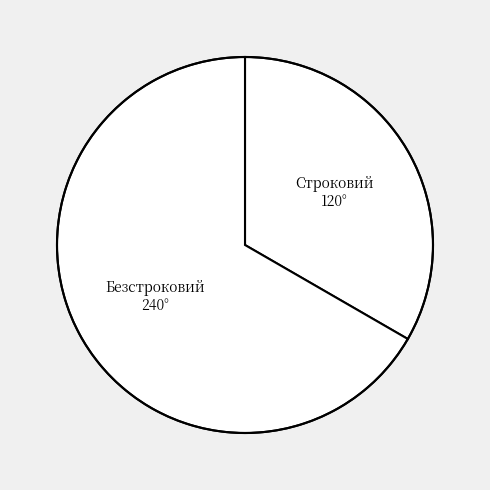

What is the largest slice in the pie chart?

Безстроковий